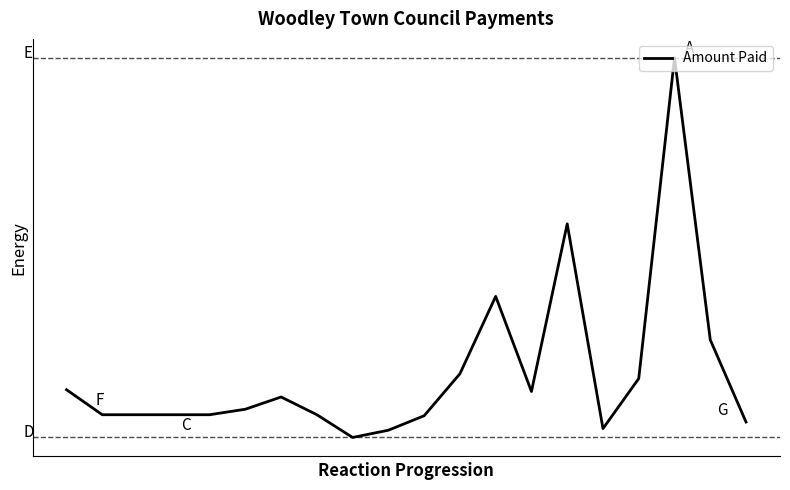

Reading left to right, transcribe all the data shown in this chart.

0=100.0	1=50.0	2=50.0	3=50.0	4=50.0	5=61.0	6=85.5	7=50.0	8=4.5	9=19.0	10=48.0	11=132.0	12=286.8	13=96.5	14=432.0	15=22.2	16=122.4	17=764.1	18=200.0	19=35.4